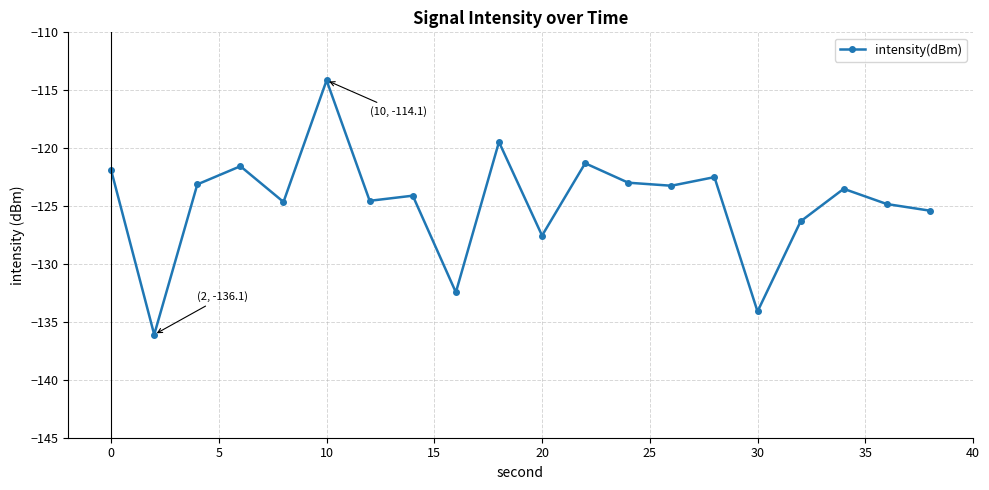

Does the chart display data point markers on the line(s)?

Yes